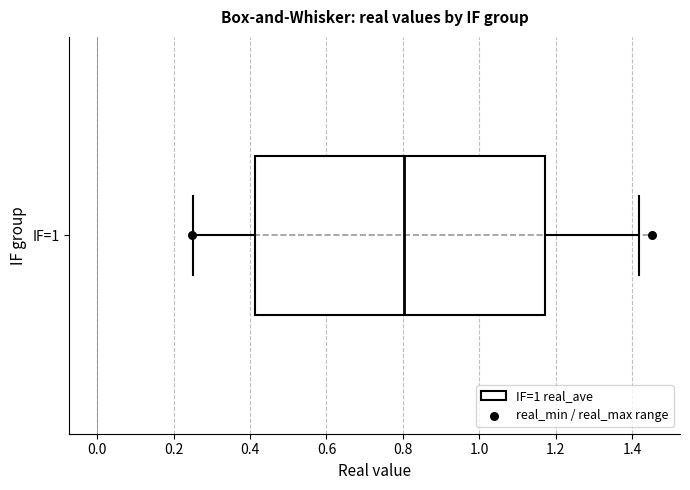

Transcribe this box plot: give where the median line is, the range the box spans, and where the two whiskers end, as read against the x-axis. The values are not printed on the chart, so give them approximately, as read against the axis.

median 0.80, box 0.42 to 1.18, whiskers 0.26 to 1.42